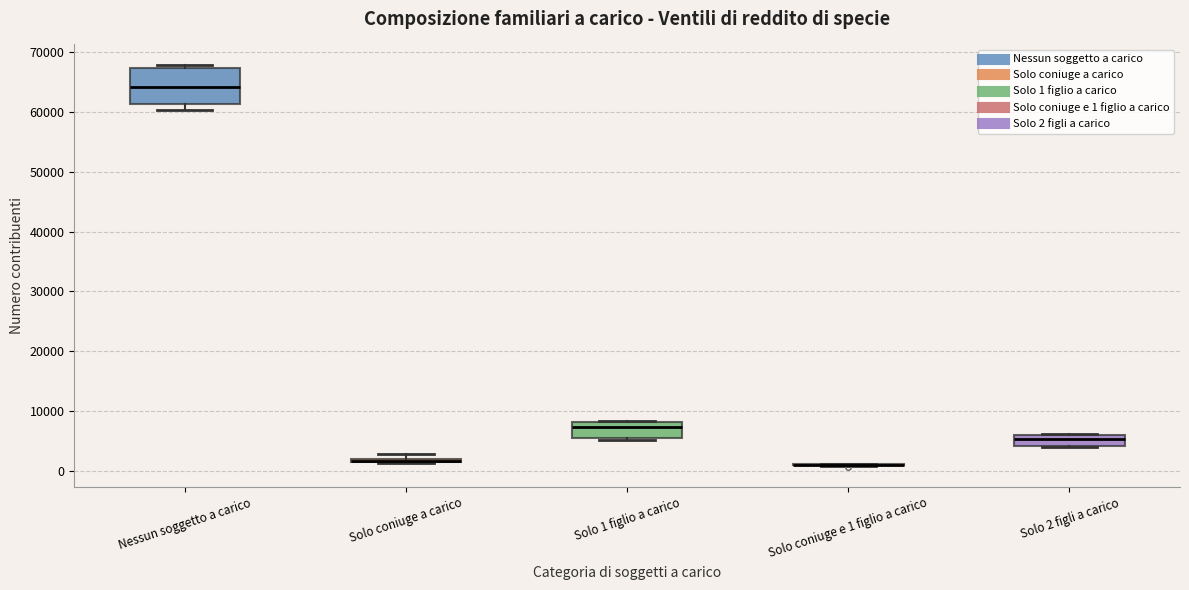

Which box is the tallest, from its lower edge to its upper edge?

Nessun soggetto a carico